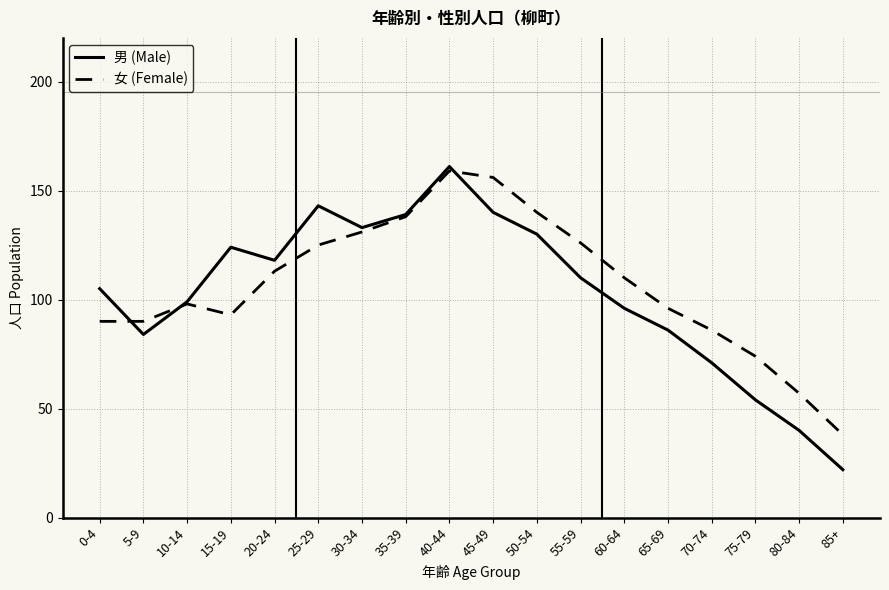

Reading right to left, what are all the values shown in this chart?

男 (Male): 22	40	54	71	86	96	110	130	140	161	139	133	143	118	124	99	84	105
女 (Female): 38	57	74	86	96	110	126	140	156	159	138	131	125	113	93	98	90	90